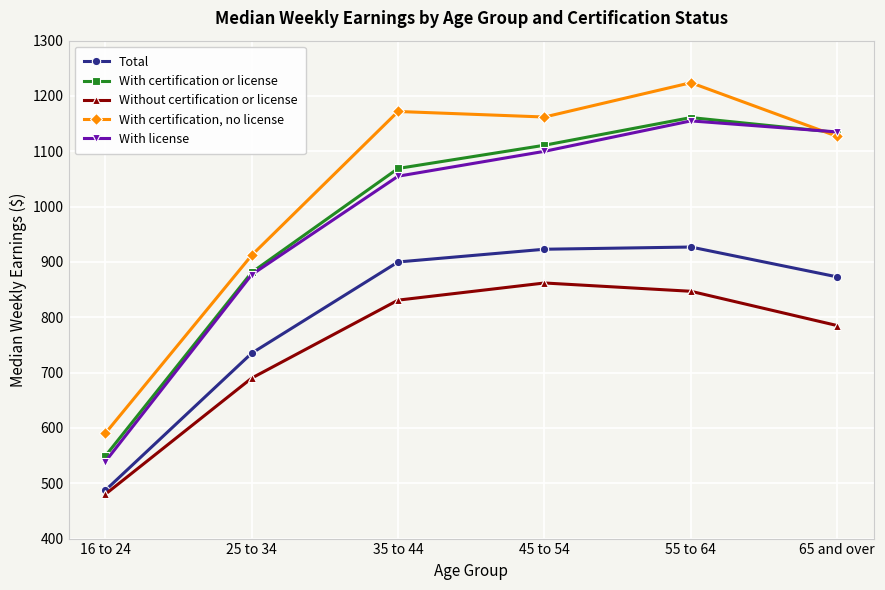

What is the minimum value for With certification or license?

549